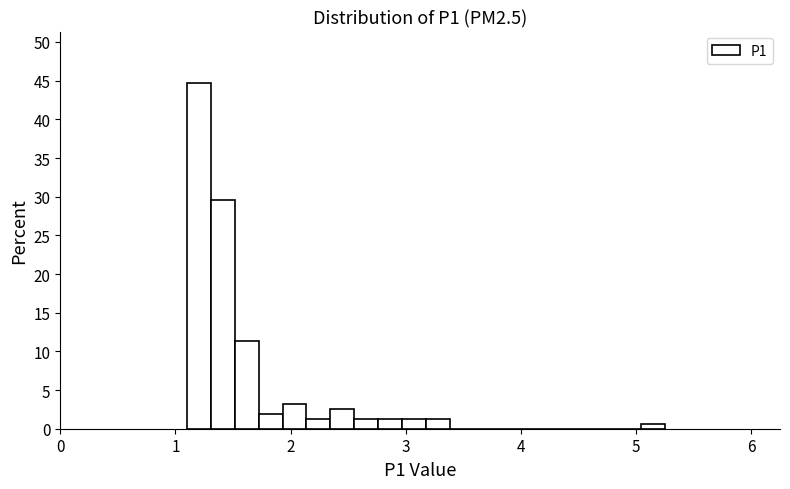

Read against the x-axis, roughly where is the centre of the tallest bar?

1.2